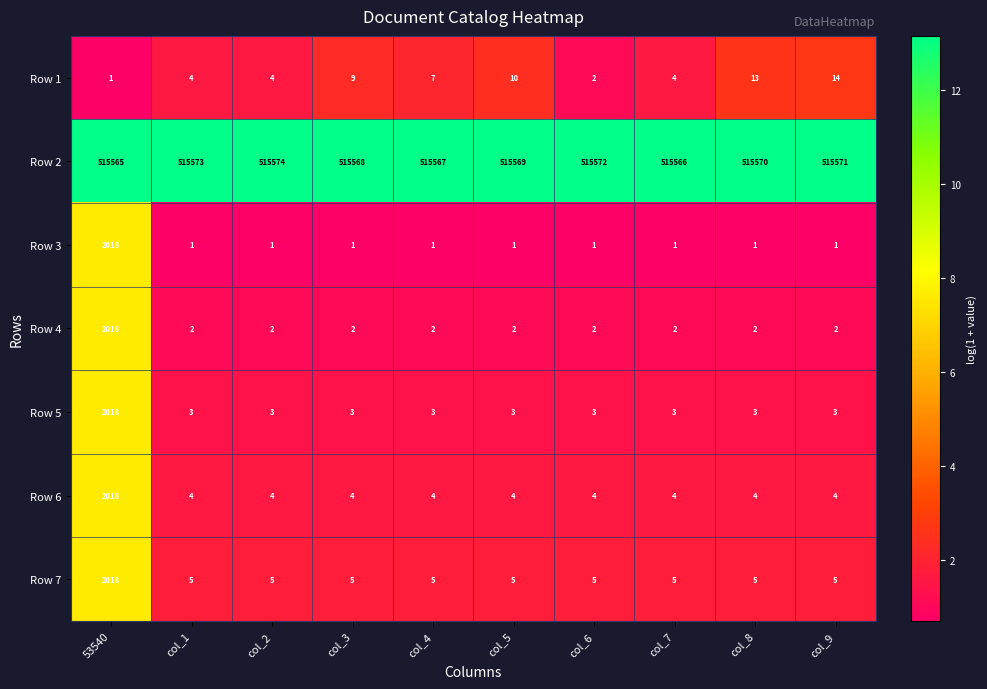

At which category is the sum across all series the highest?

53540